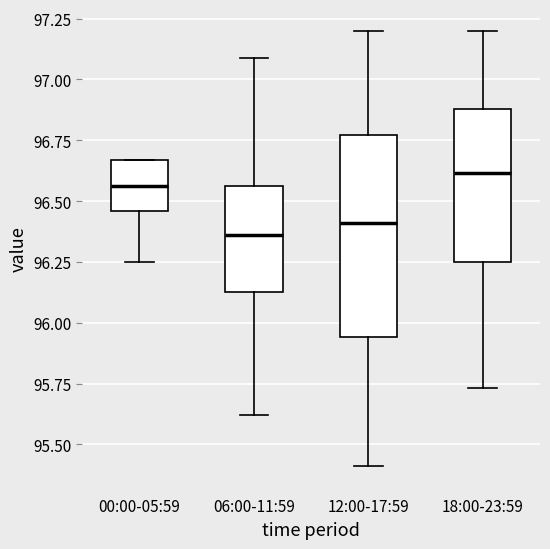

Comparing the boxes themselves (not the whiskers), which one is the tallest?

12:00-17:59